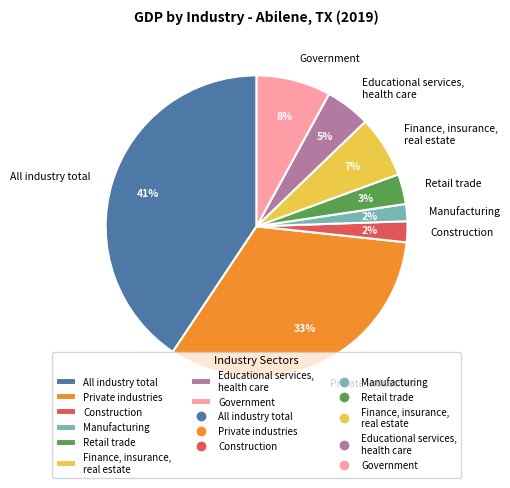

Is it true that Retail trade is 16% of the pie?

False